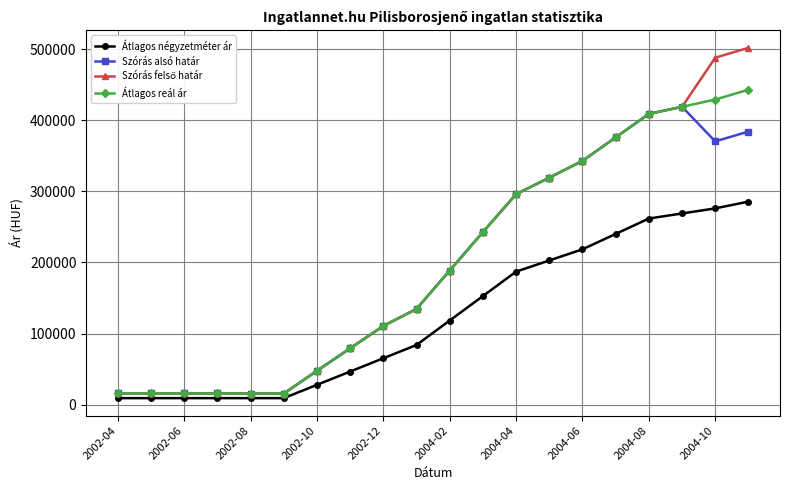

What is the value of the Szórás alsó határ point at the 11th from the left?

188686